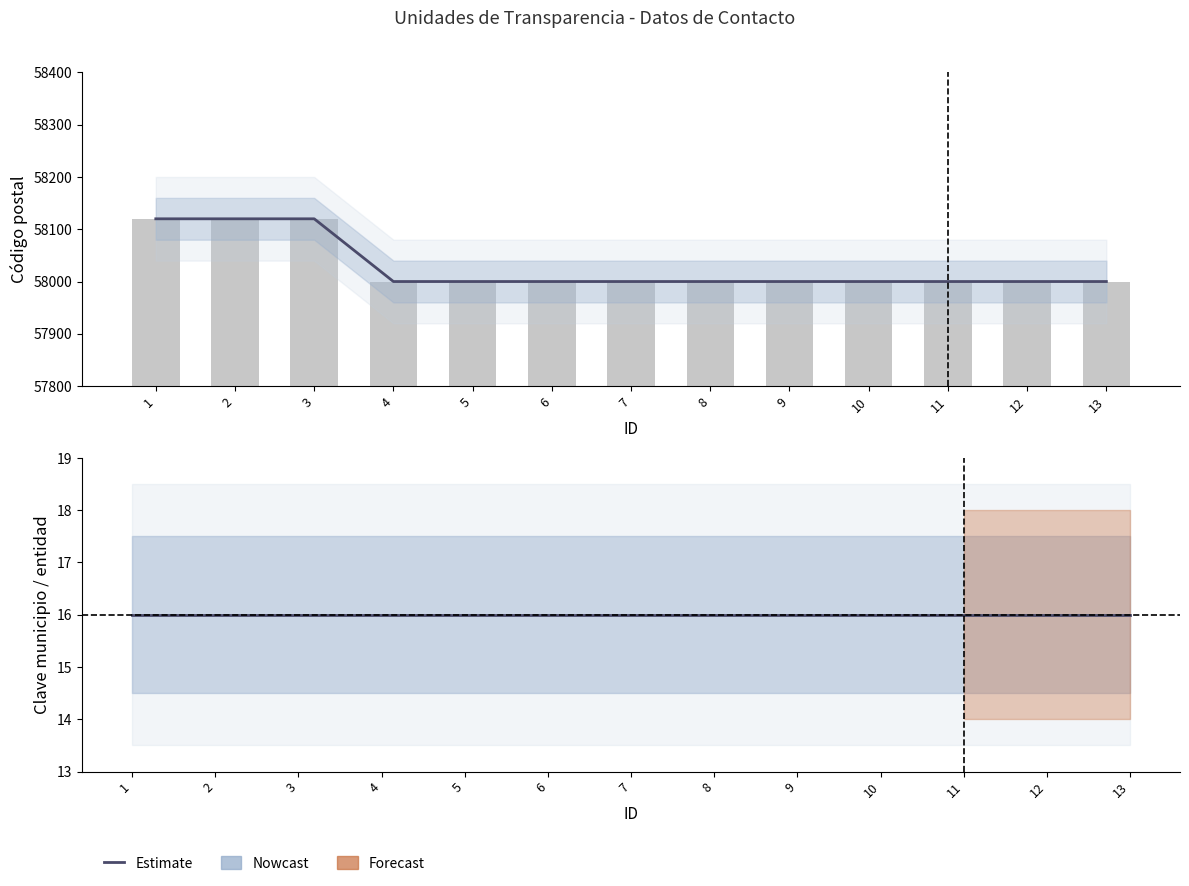

List the series in order of their overall mean, lowest first.

Clave municipio, Código postal